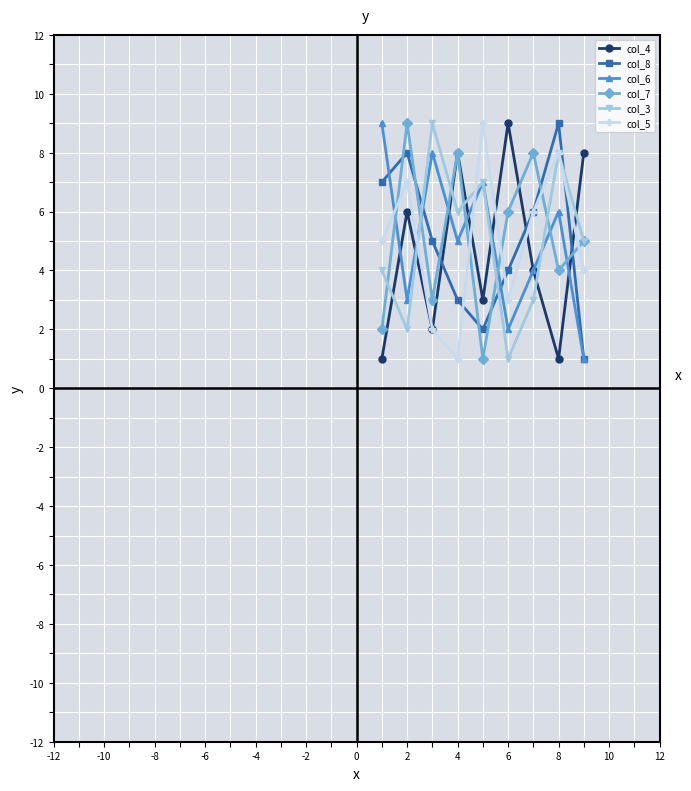

True or false: col_4 and col_8 cross at least once.

True